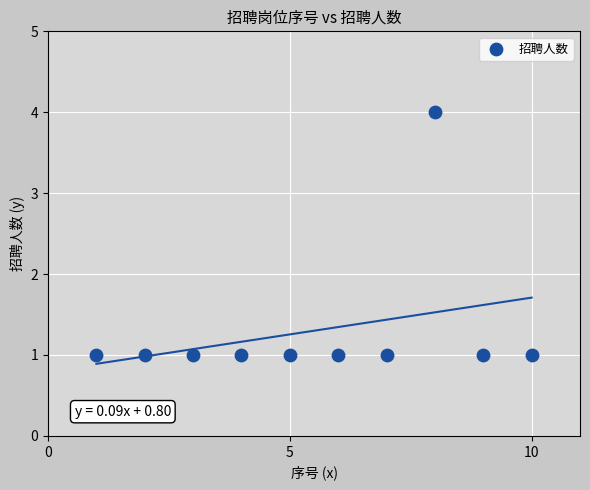

What is the range of Y values (max minus min)?

3